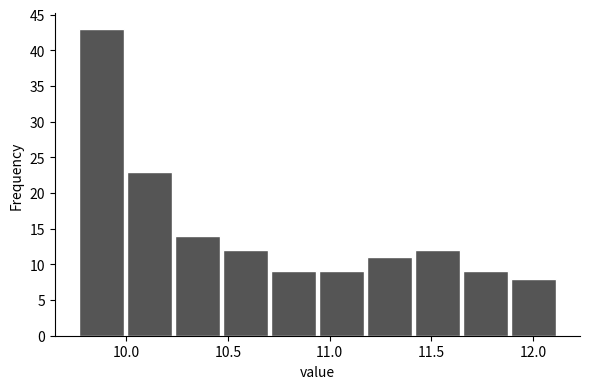

Reading left to right, list every bar in this chart as the range it spans on the x-axis followed by its height. Neither the bar edges nor the heights are printed on the chart, so give them approximately, as read against the axes.

9.75 to 10.00: 43
10.00 to 10.25: 23
10.25 to 10.45: 14
10.45 to 10.70: 12
10.70 to 10.95: 9
10.95 to 11.20: 9
11.20 to 11.40: 11
11.40 to 11.65: 12
11.65 to 11.90: 9
11.90 to 12.10: 8